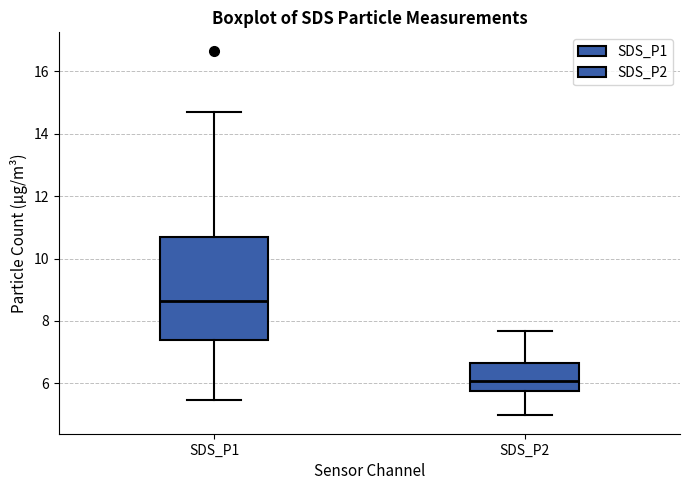

Comparing the boxes themselves (not the whiskers), which one is the tallest?

SDS_P1